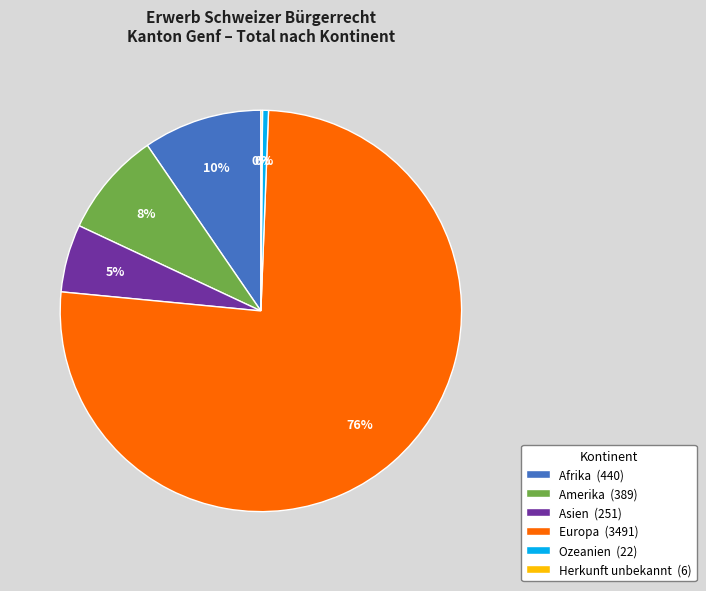

Do Asien (251) and Ozeanien (22) together represent more than half of the pie?

No